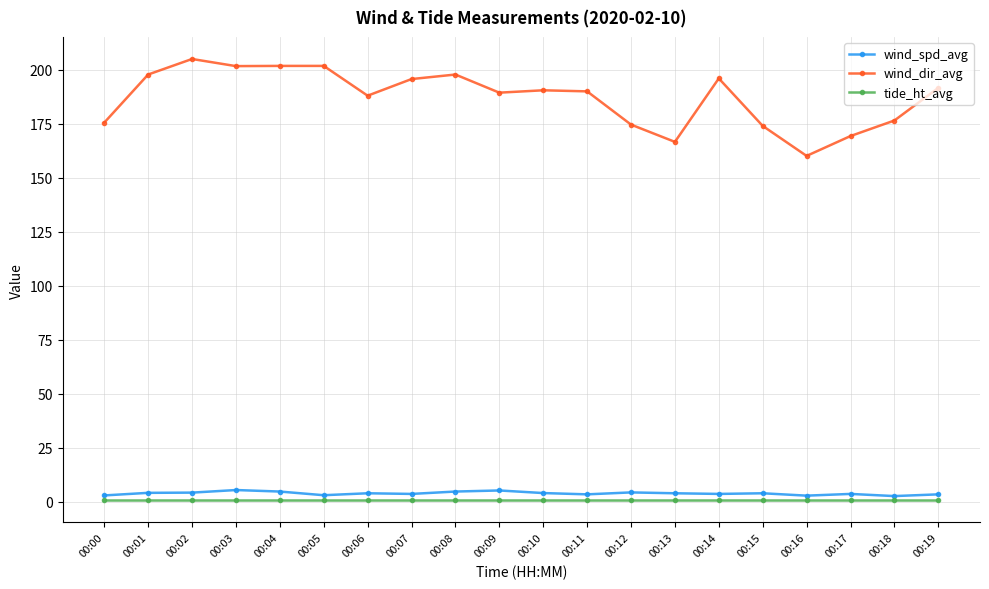

What is the maximum value shown in the chart?

205.1